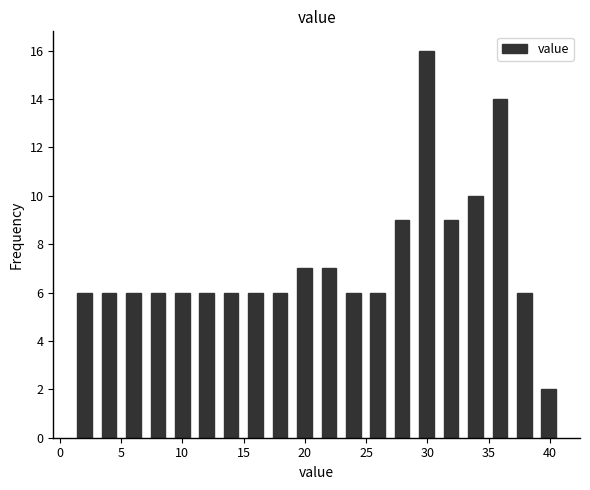

Read against the x-axis, roughly where is the centre of the tallest bar?

30.0